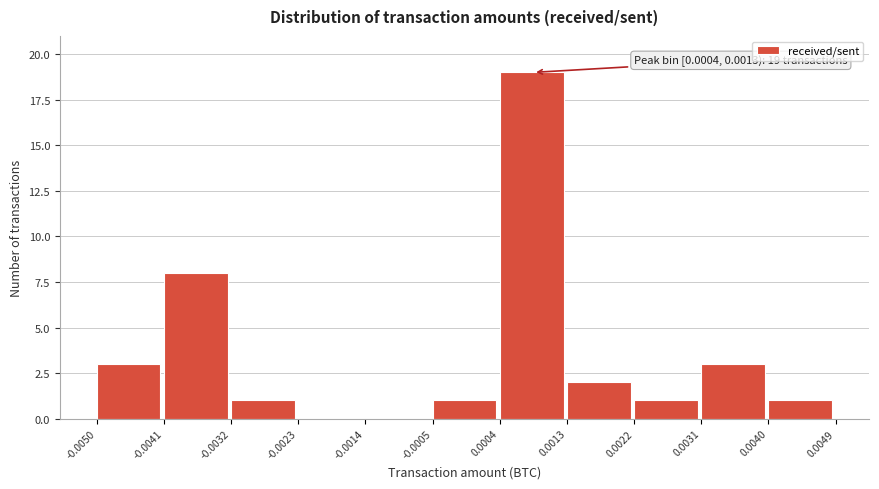

Over which range of the x-axis is the bar tallest?

0.0004 to 0.0013